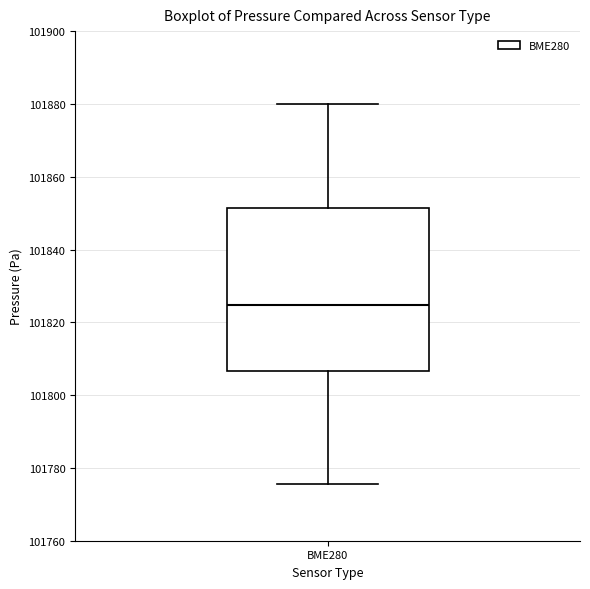

Where does the median line of the box for BME280 sit on the y-axis? The values are not printed on the chart, so give them approximately, as read against the axis.

101824